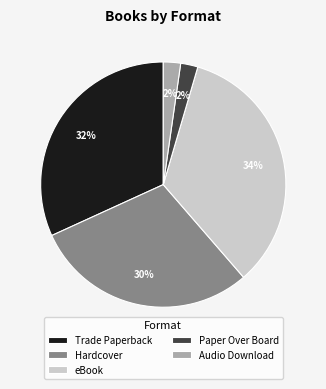

Between Paper Over Board and Hardcover, which is larger?

Hardcover